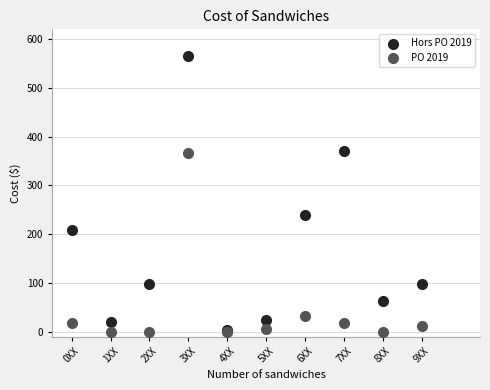

In the PO 2019 series, what Y value is closest to 183?

33